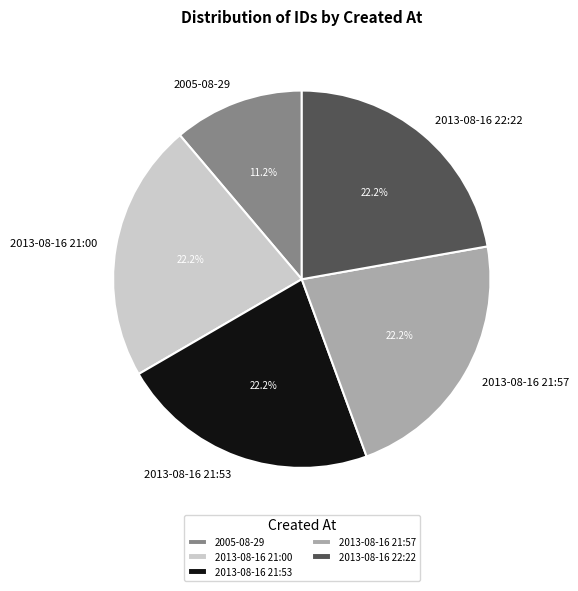

How many slices are in this pie chart?

5